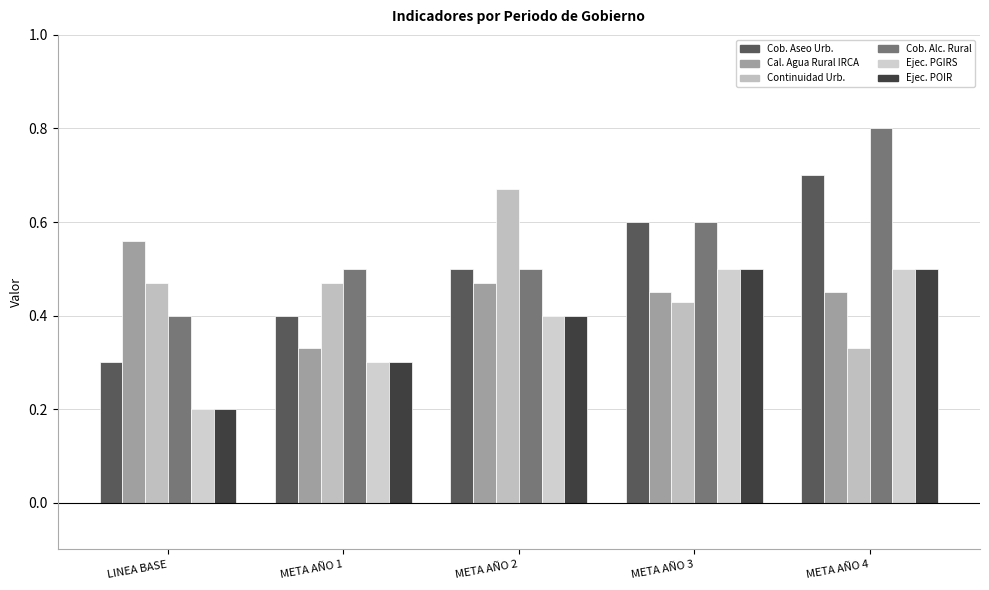

Does the chart contain any negative values?

No